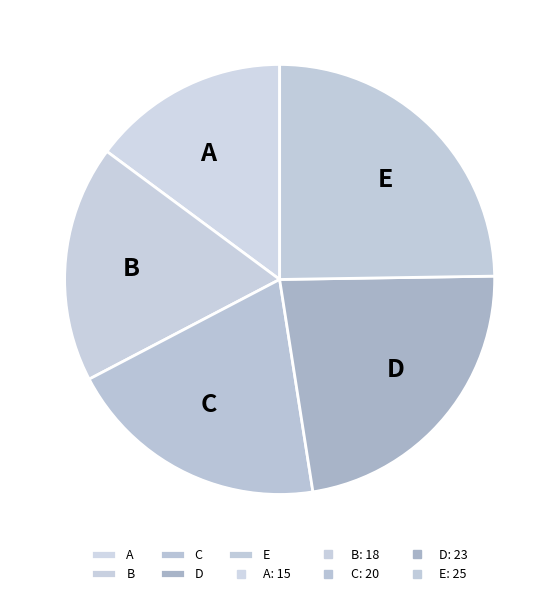

True or false: A accounts for 15% of the total.

True